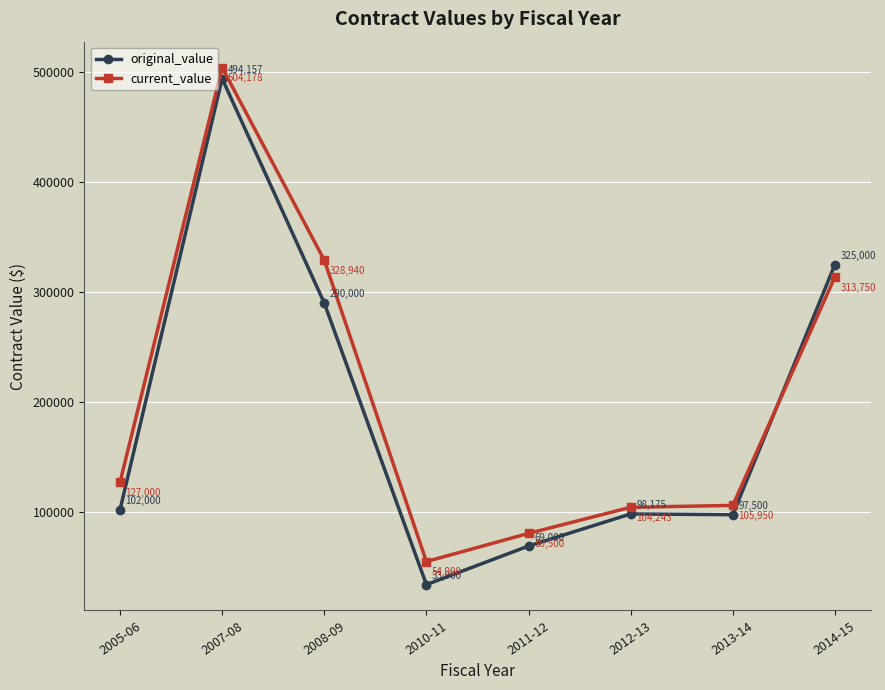

Between 2010-11 and 2013-14, which series saw the biggest shift?

original_value